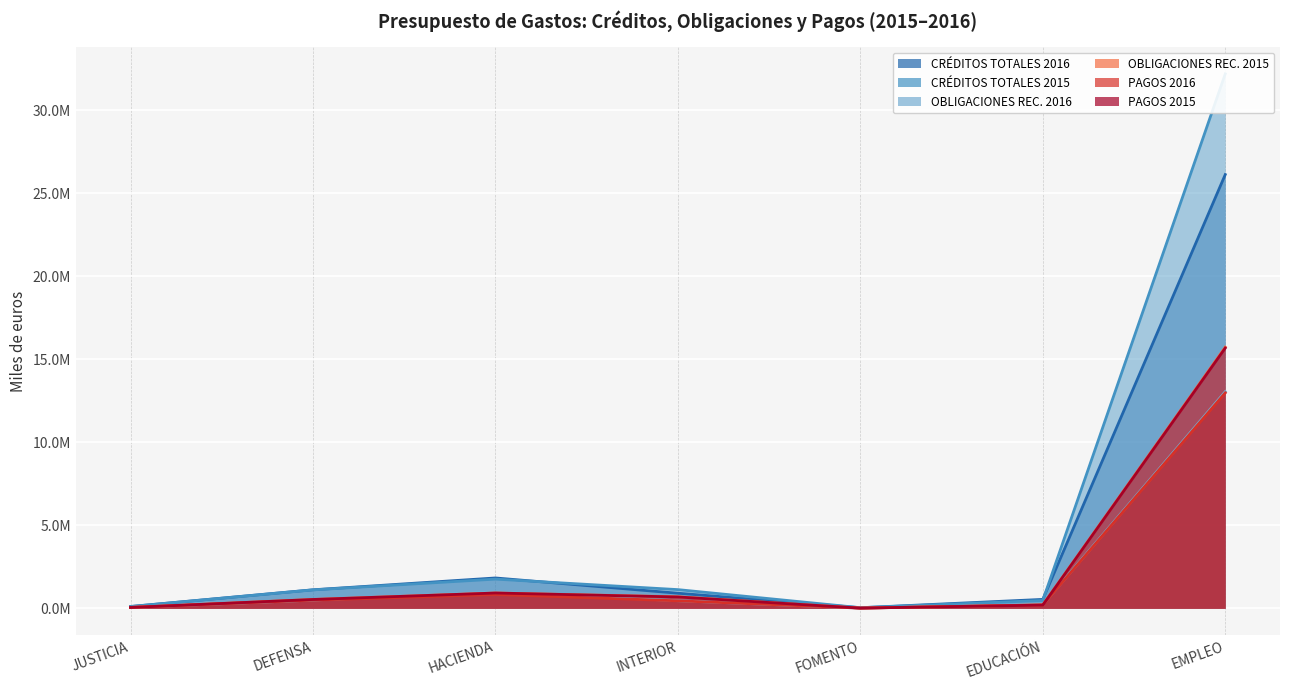

Count the number of data series in this chart.

6